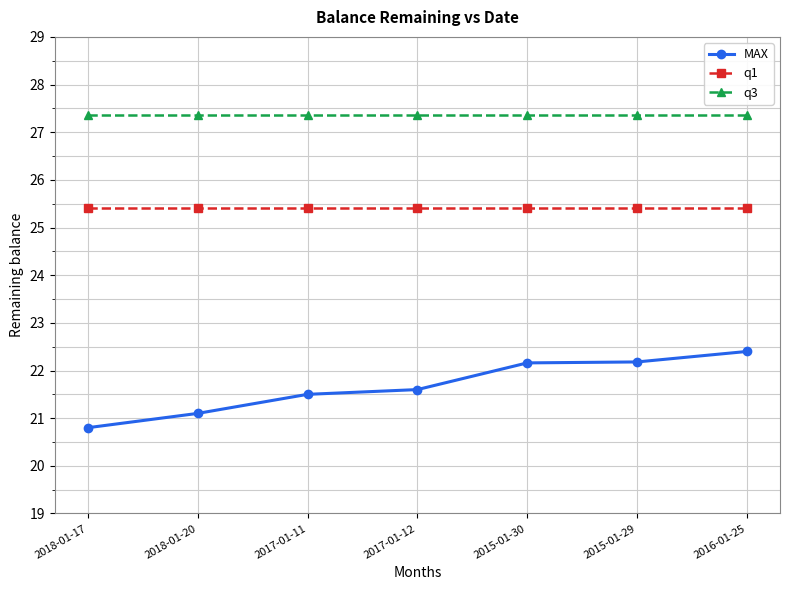

What is the greatest value displayed?

27.4